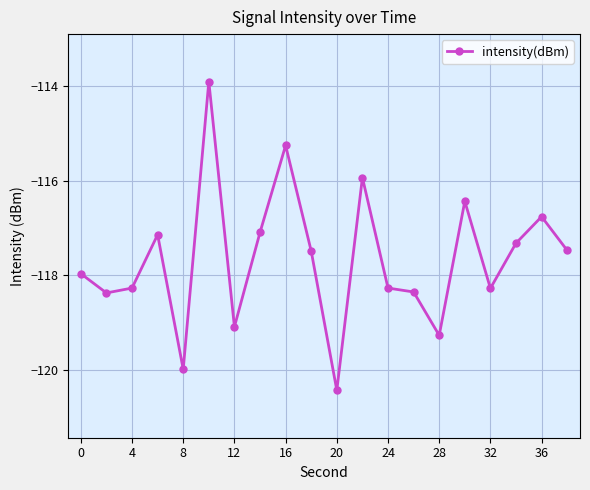

What is the greatest value displayed?

-113.9